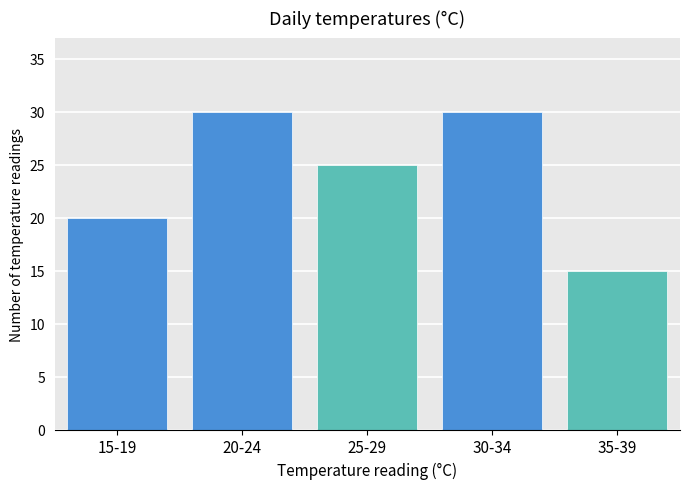

Reading left to right, list all the values displayed in this chart.

15-19=20	20-24=30	25-29=25	30-34=30	35-39=15